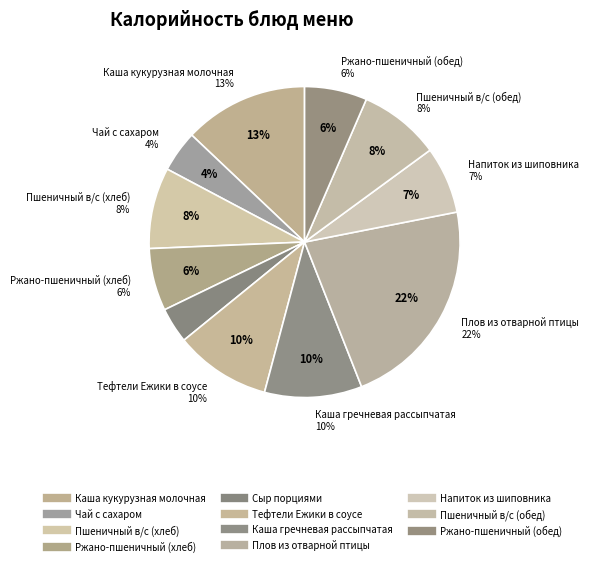

How much of the chart is everything except Тефтели Ежики в соусе?

90.0%